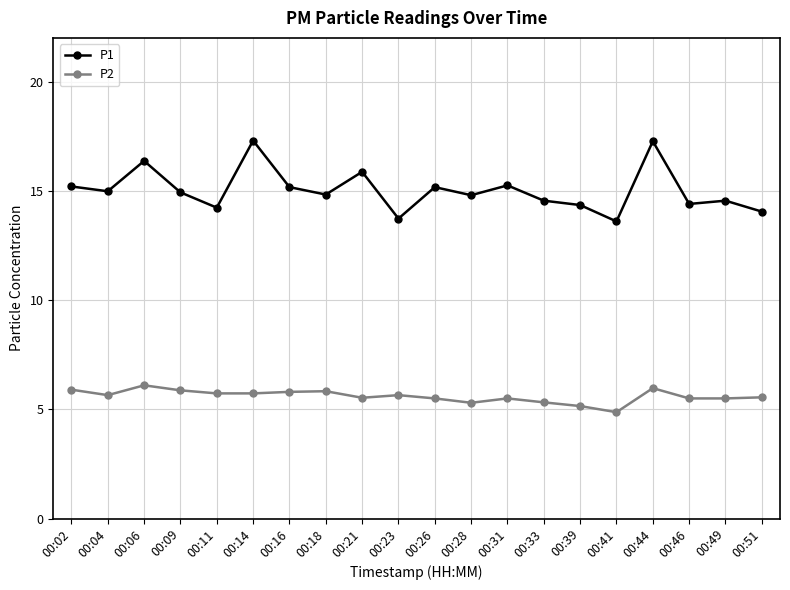

True or false: P1 has a value of 20.8 at 00:49.

False